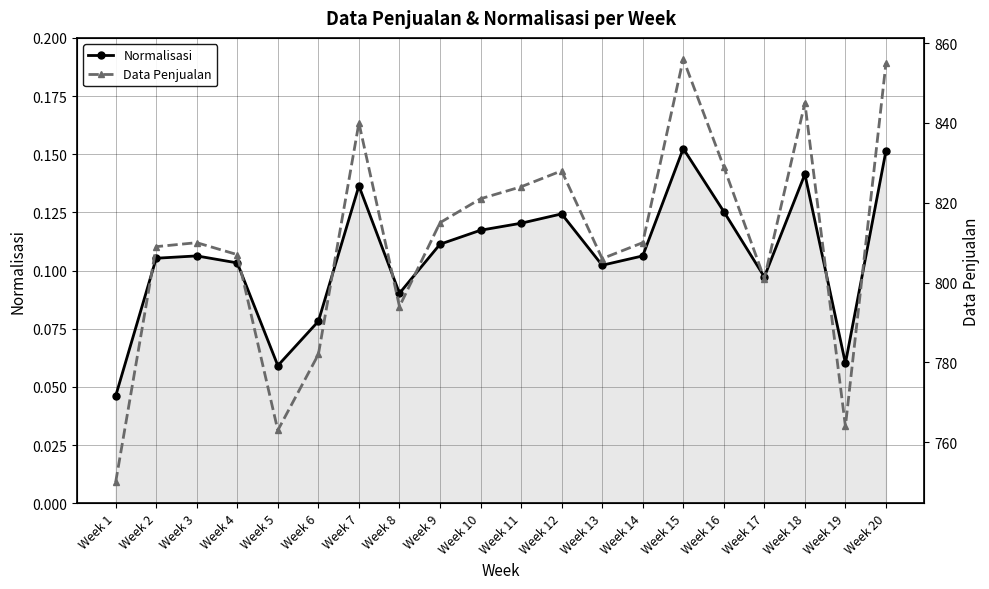

List the labels in order of Data Penjualan value, smallest first.

Week 1, Week 5, Week 19, Week 6, Week 8, Week 17, Week 13, Week 4, Week 2, Week 3, Week 14, Week 9, Week 10, Week 11, Week 12, Week 16, Week 7, Week 18, Week 20, Week 15